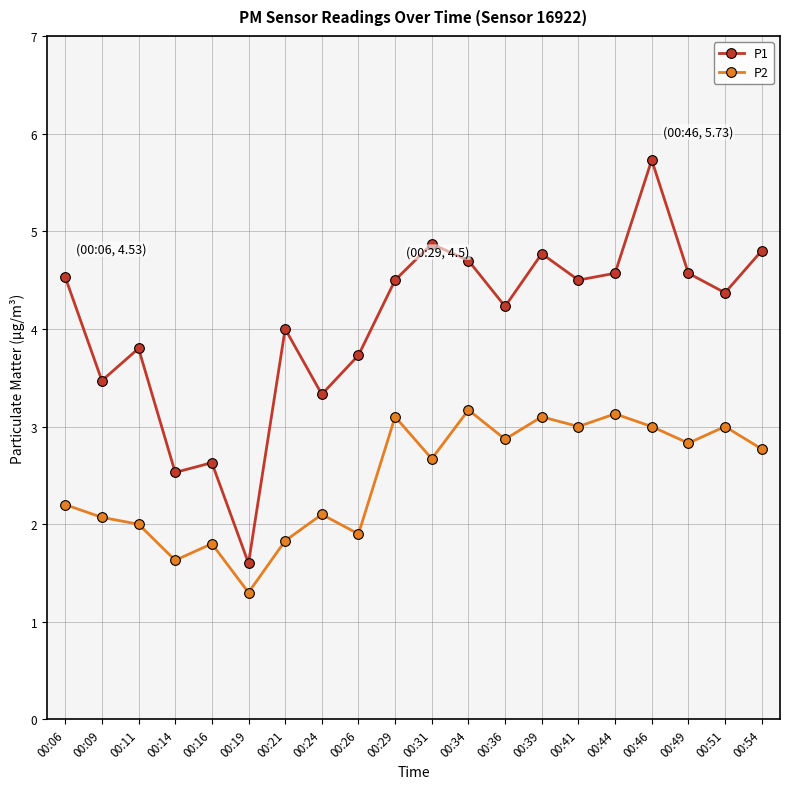

Which category has the lowest value in the P1 series?

00:19